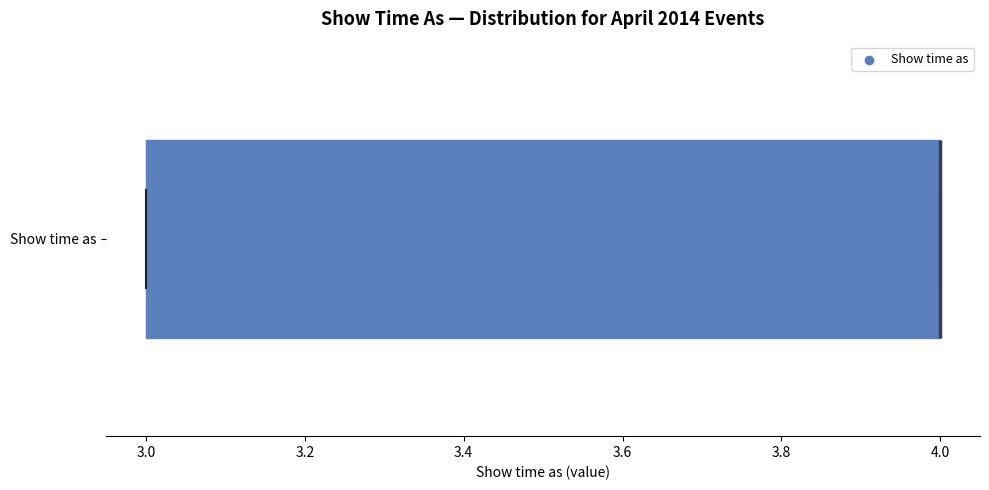

Transcribe this box plot: give where the median line is, the range the box spans, and where the two whiskers end, as read against the x-axis. The values are not printed on the chart, so give them approximately, as read against the axis.

median 4 (drawn on the box's right edge), box 3 to 4, whiskers 3 to 4